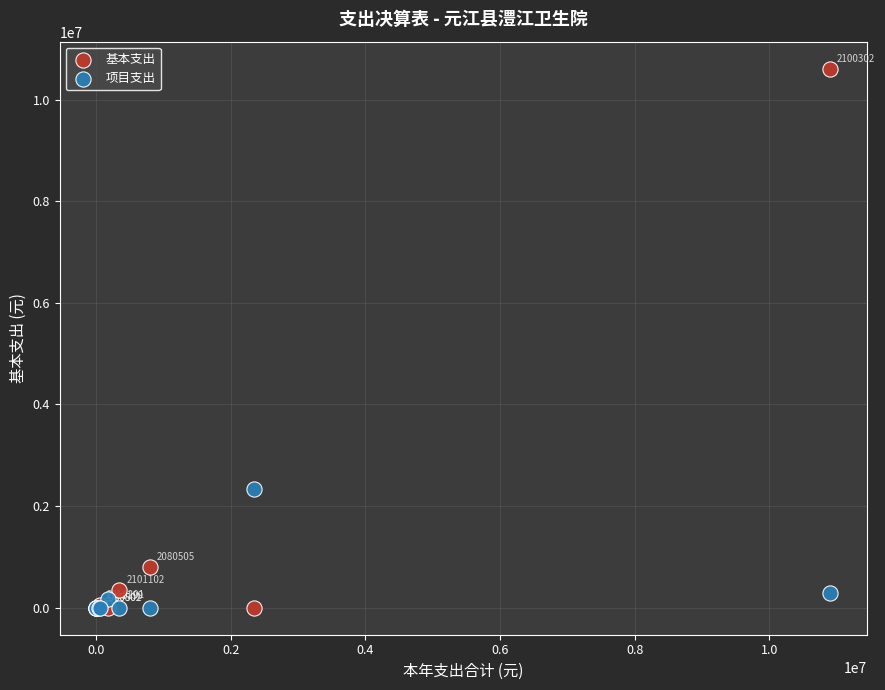

In the 项目支出 series, what Y value is closest to 1171737?

288289.1